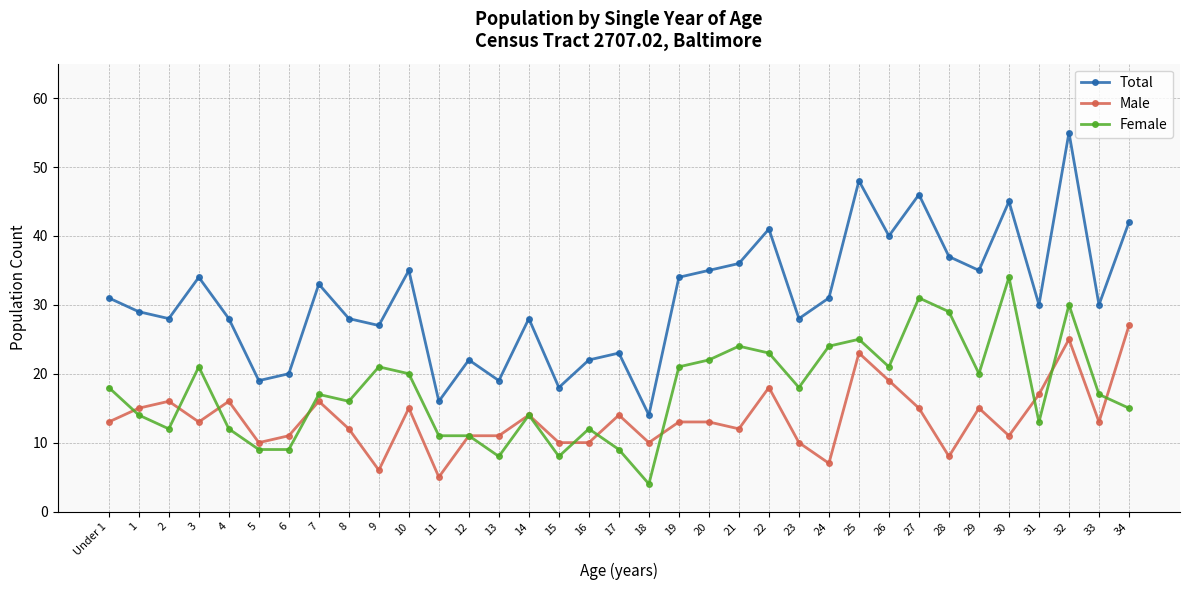

True or false: Total has a value of 20 at 21.

False